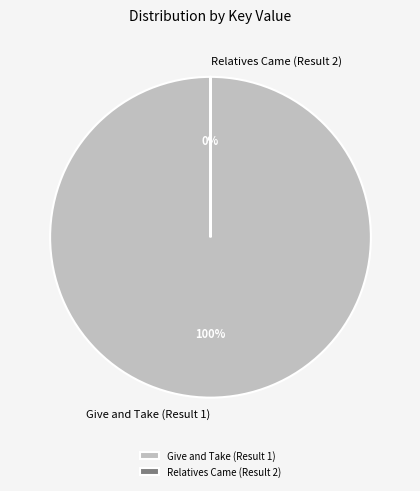

To the nearest percent, what portion does Give and Take (Result 1) represent?

100%